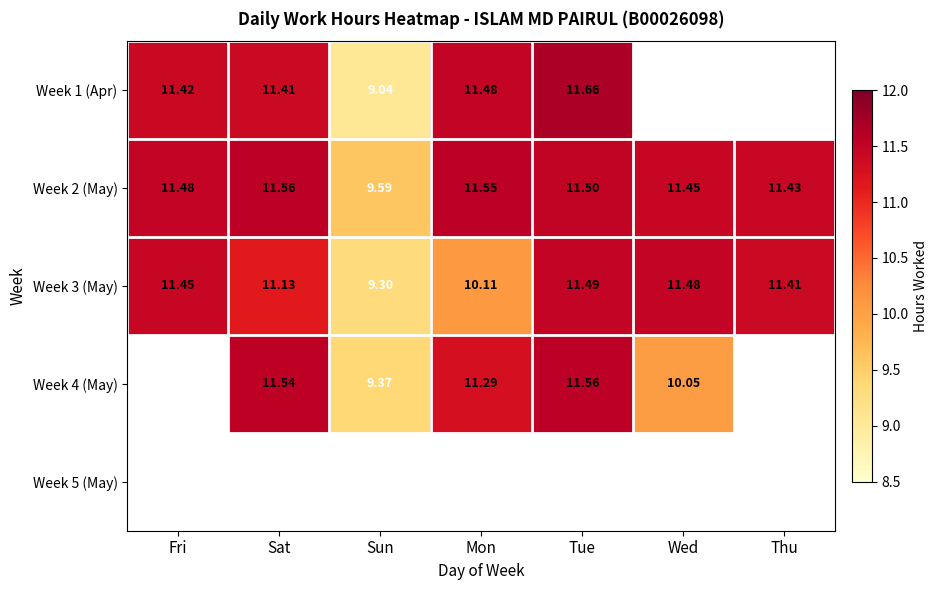

Which category has the highest value in the Week 3 (May) series?

Tue